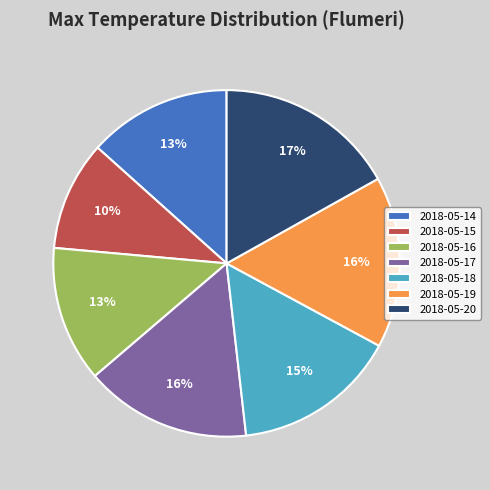

Between 2018-05-15 and 2018-05-18, which is larger?

2018-05-18